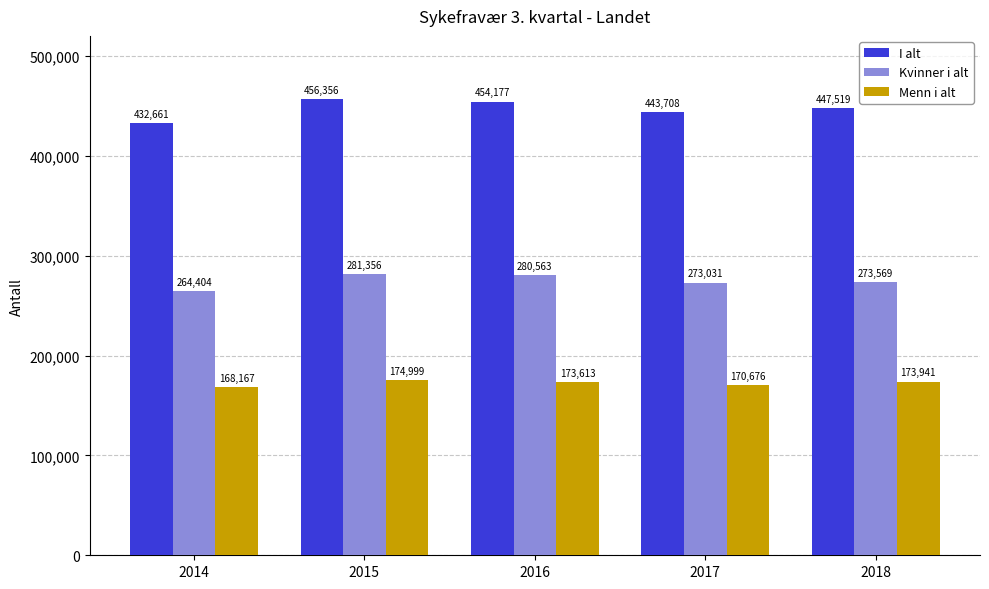

Does the chart contain any negative values?

No